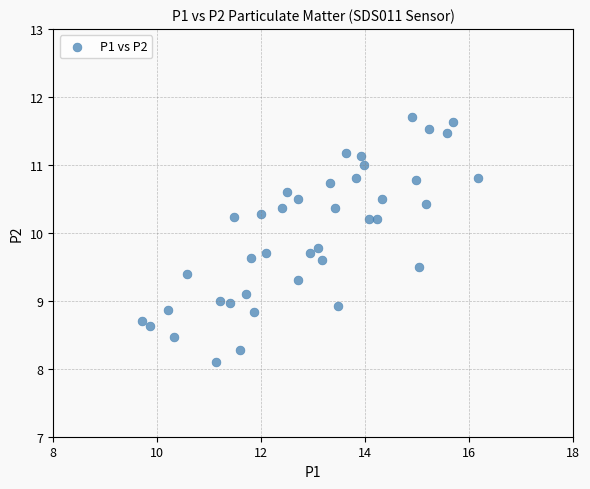

What is the range of X values (max minus min)?

6.5